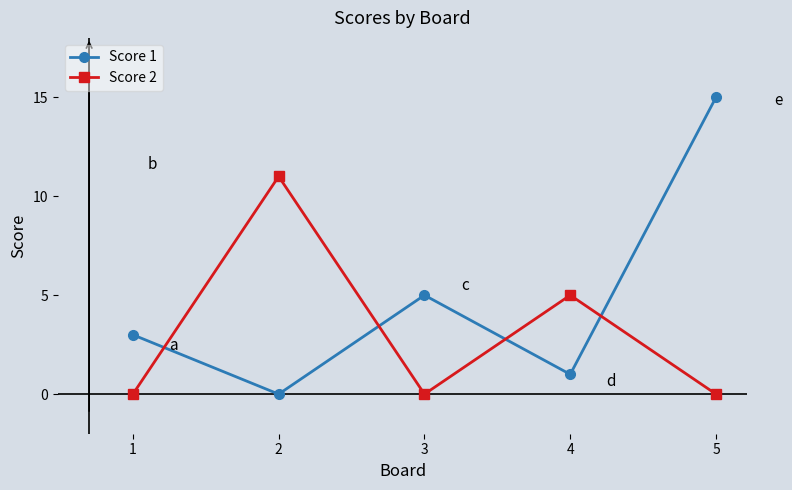

Reading left to right, extract all data points from this chart.

Score 1: 1=3	2=0	3=5	4=1	5=15
Score 2: 1=0	2=11	3=0	4=5	5=0